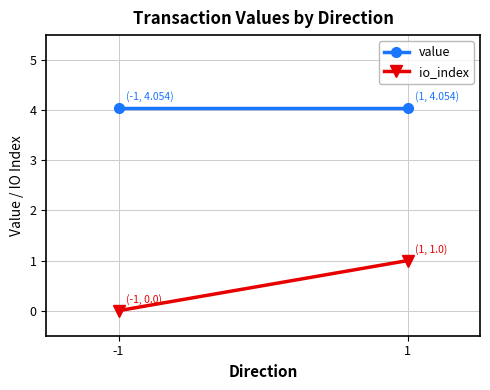

At which label does value reach its peak?

-1